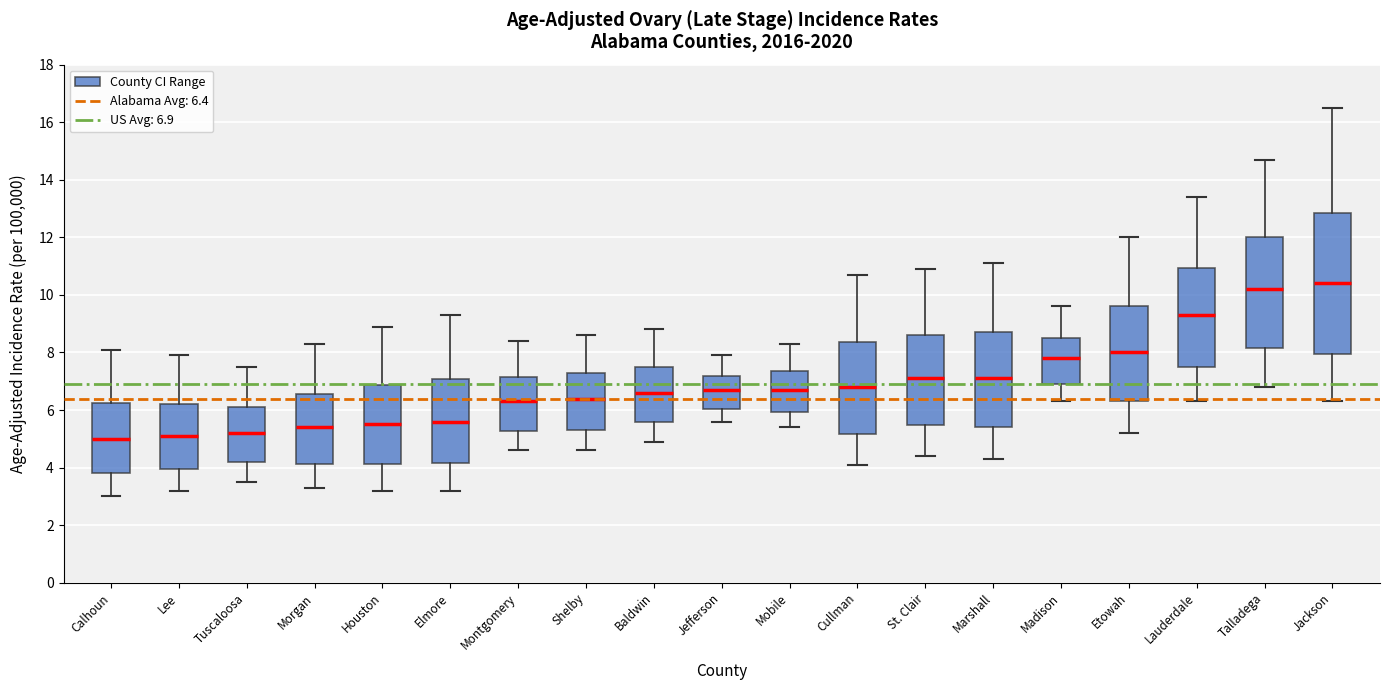

Reading left to right, transcribe this box plot: for each box, give where its median line is, the range the box spans, and where its two whiskers end, as read against the y-axis. The values are not printed on the chart, so give them approximately, as read against the axis.

Calhoun: median 5.0, box 3.8 to 6.2, whiskers 3.0 to 8.2
Lee: median 5.2, box 4.0 to 6.2, whiskers 3.2 to 8.0
Tuscaloosa: median 5.2, box 4.2 to 6.2, whiskers 3.6 to 7.6
Morgan: median 5.4, box 4.2 to 6.6, whiskers 3.4 to 8.4
Houston: median 5.6, box 4.2 to 6.8, whiskers 3.2 to 9.0
Elmore: median 5.6, box 4.2 to 7.0, whiskers 3.2 to 9.4
Montgomery: median 6.4, box 5.2 to 7.2, whiskers 4.6 to 8.4
Shelby: median 6.4, box 5.4 to 7.2, whiskers 4.6 to 8.6
Baldwin: median 6.6, box 5.6 to 7.4, whiskers 5.0 to 8.8
Jefferson: median 6.8, box 6.0 to 7.2, whiskers 5.6 to 8.0
Mobile: median 6.8, box 6.0 to 7.4, whiskers 5.4 to 8.4
Cullman: median 6.8, box 5.2 to 8.4, whiskers 4.2 to 10.8
St. Clair: median 7.2, box 5.4 to 8.6, whiskers 4.4 to 11.0
Marshall: median 7.2, box 5.4 to 8.8, whiskers 4.4 to 11.2
Madison: median 7.8, box 7.0 to 8.6, whiskers 6.4 to 9.6
Etowah: median 8.0, box 6.4 to 9.6, whiskers 5.2 to 12.0
Lauderdale: median 9.4, box 7.6 to 11.0, whiskers 6.4 to 13.4
Talladega: median 10.2, box 8.2 to 12.0, whiskers 6.8 to 14.8
Jackson: median 10.4, box 8.0 to 12.8, whiskers 6.4 to 16.6